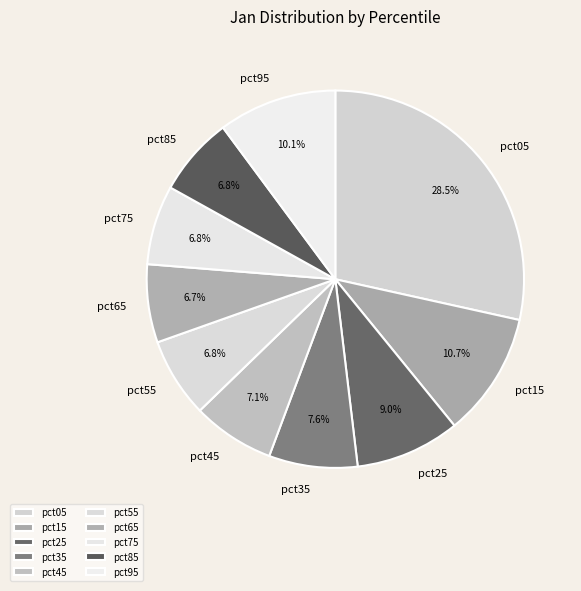

Does pct85 represent more than half of the total?

No